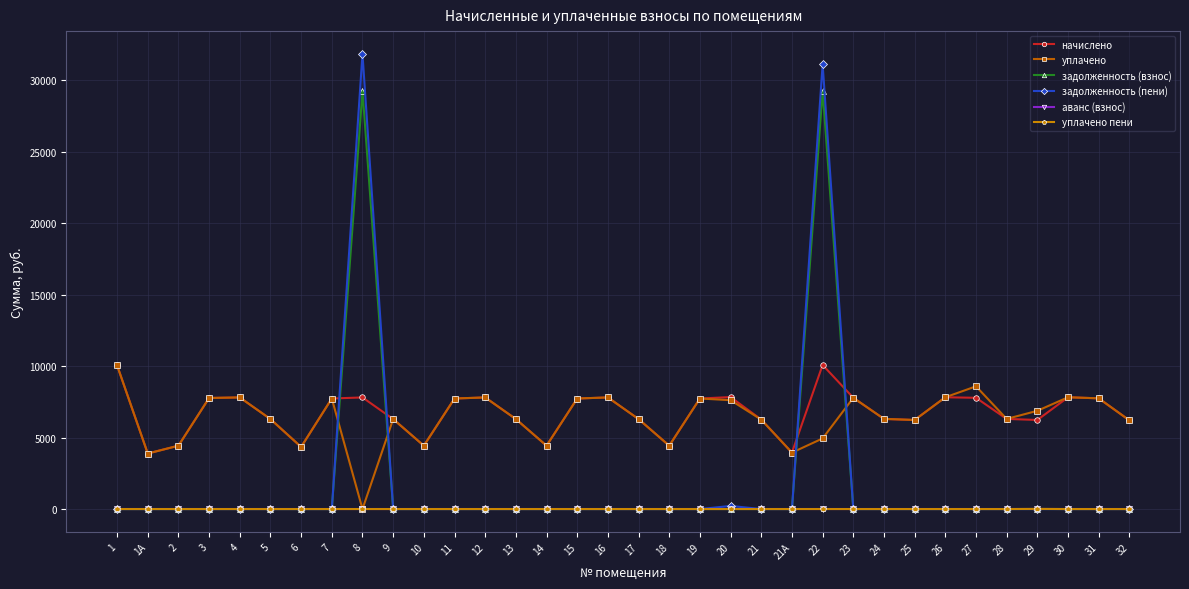

Is this an area chart (filled region under the line)?

No